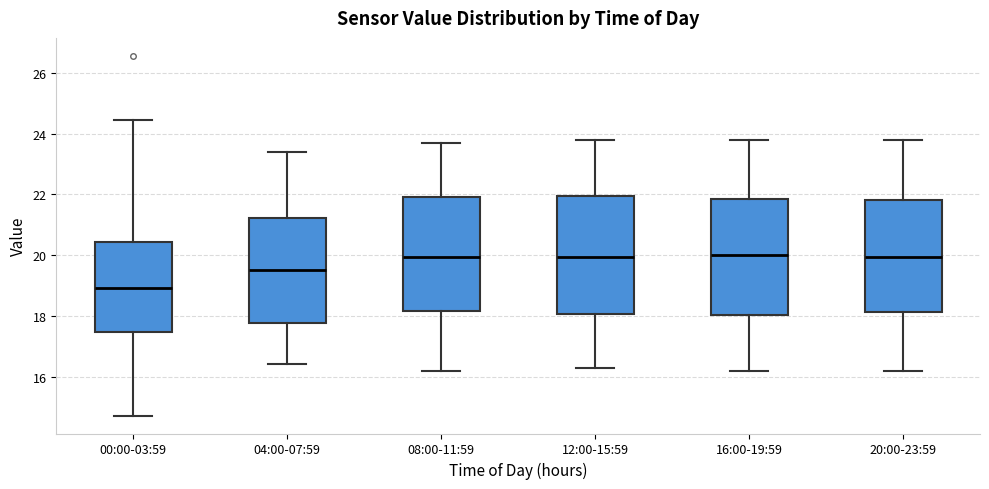

Reading left to right, transcribe this box plot: for each box, give where its median line is, the range the box spans, and where its two whiskers end, as read against the y-axis. The values are not printed on the chart, so give them approximately, as read against the axis.

00:00-03:59: median 19.0, box 17.4 to 20.4, whiskers 14.8 to 24.4
04:00-07:59: median 19.6, box 17.8 to 21.2, whiskers 16.4 to 23.4
08:00-11:59: median 20.0, box 18.2 to 22.0, whiskers 16.2 to 23.8
12:00-15:59: median 20.0, box 18.0 to 22.0, whiskers 16.4 to 23.8
16:00-19:59: median 20.0, box 18.0 to 21.8, whiskers 16.2 to 23.8
20:00-23:59: median 20.0, box 18.2 to 21.8, whiskers 16.2 to 23.8